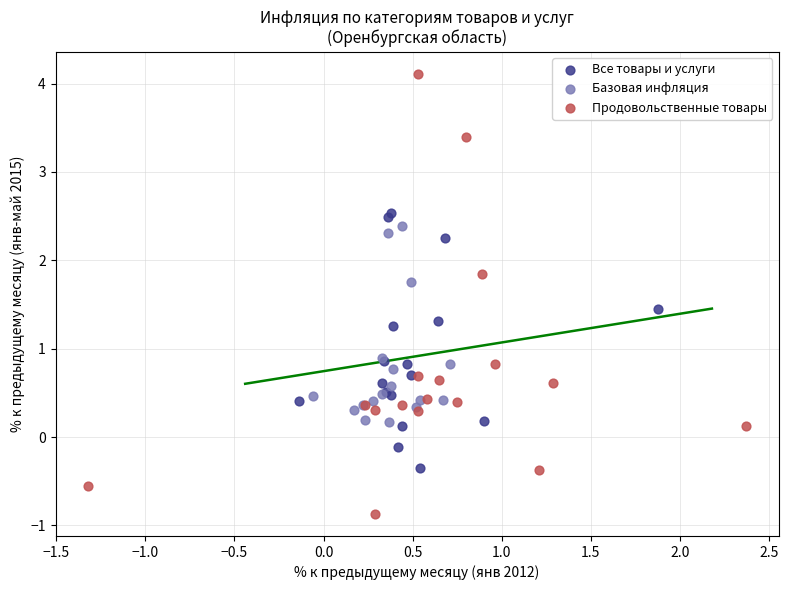

Which series has the largest Y range (max minus min)?

Продовольственные товары